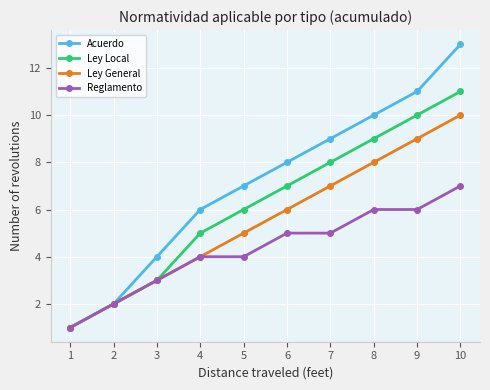

True or false: Acuerdo has more than 2 points higher than both neighbors.

False